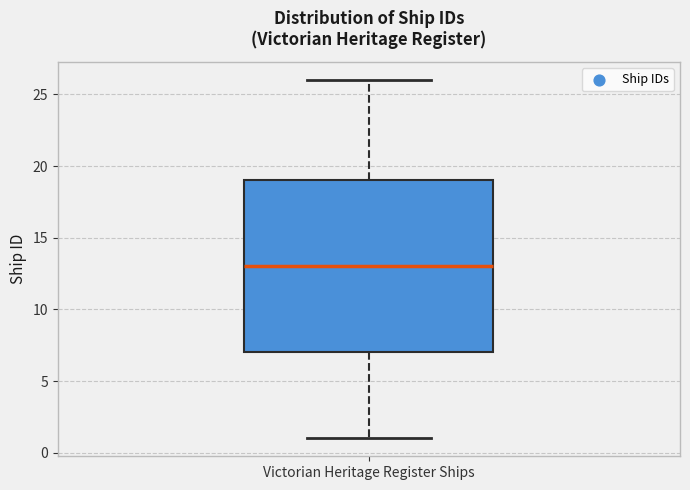

Transcribe this box plot: give where the median line is, the range the box spans, and where the two whiskers end, as read against the y-axis. The values are not printed on the chart, so give them approximately, as read against the axis.

median 13, box 7 to 19, whiskers 1 to 26